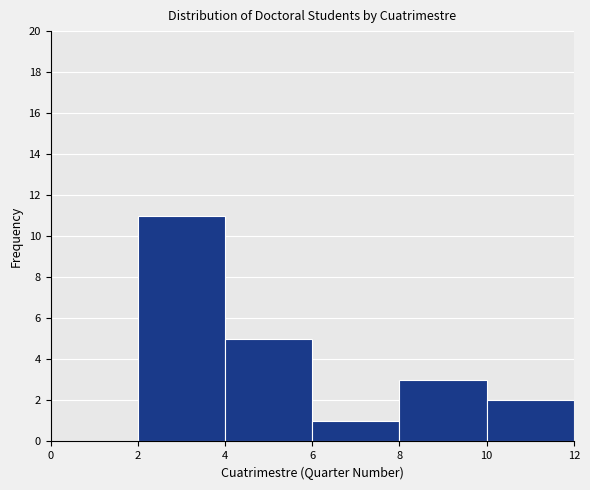

Which range on the x-axis has the tallest bar?

2 to 4